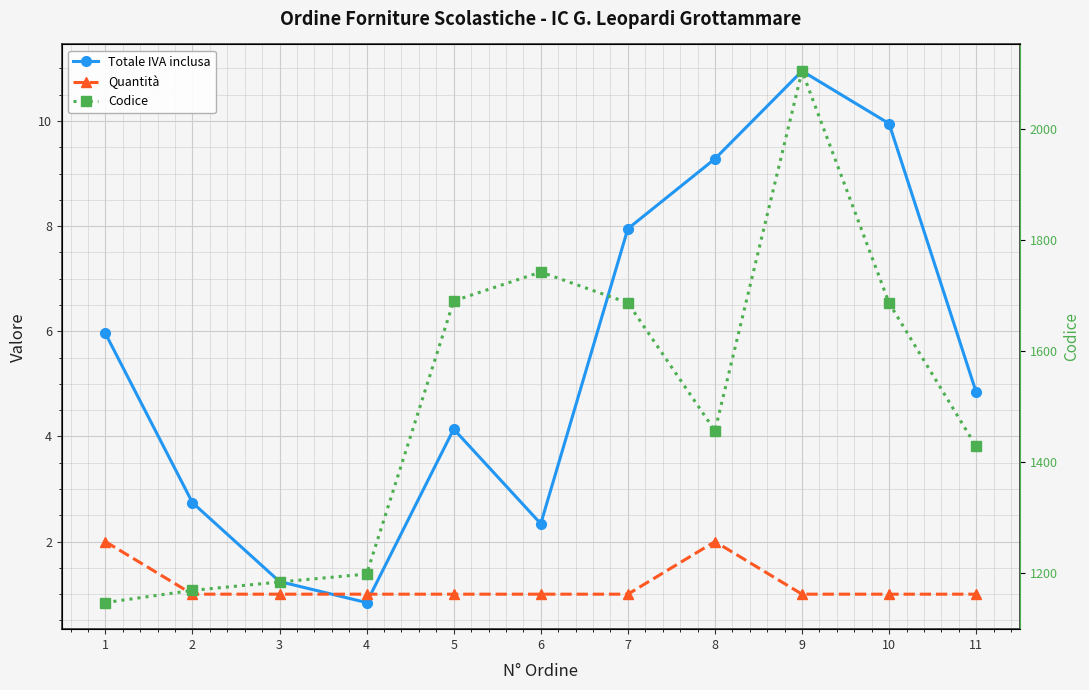

What is the maximum value for Quantità?

2.0